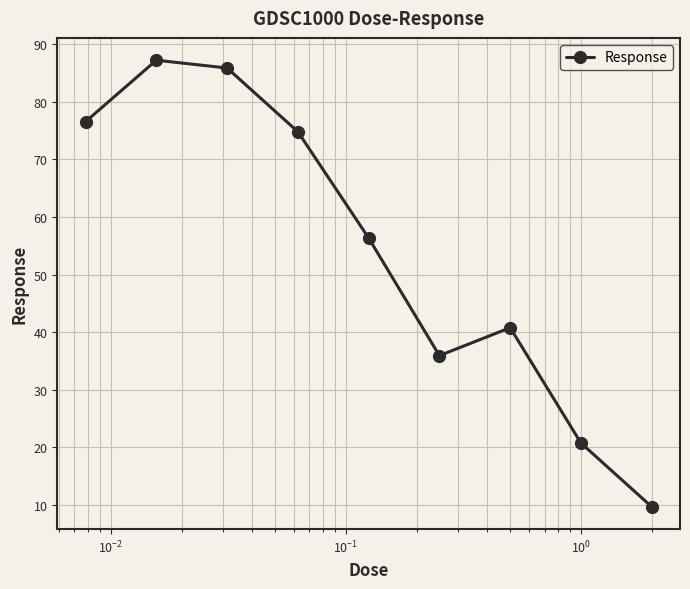

What is the difference between the second highest and minimum values?

76.3